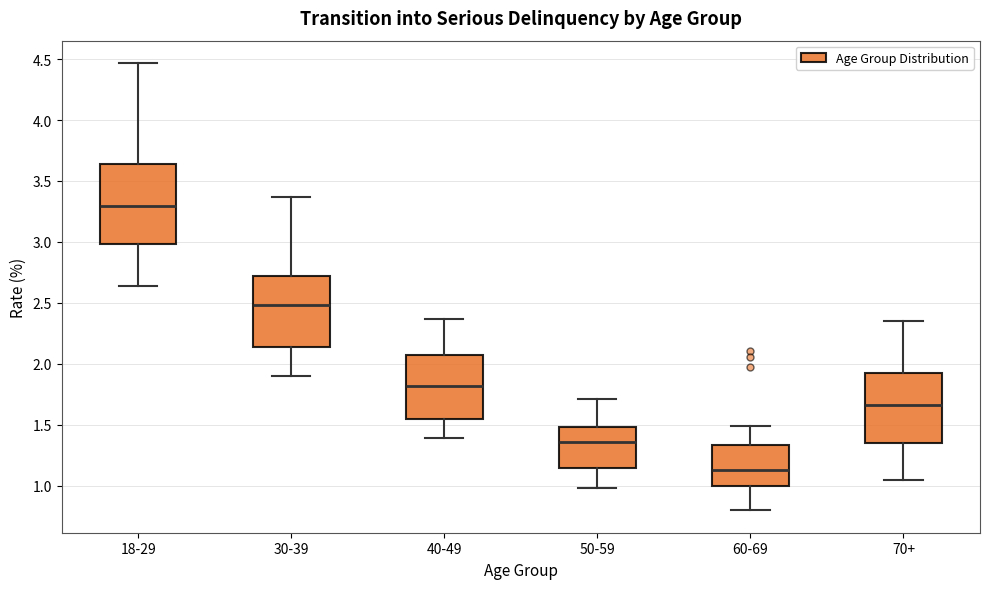

Reading left to right, read every box against the y-axis: the position of its median line, the range the box covers, and the ends of its whiskers. The values are not printed on the chart, so give them approximately, as read against the axis.

18-29: median 3.30, box 3.00 to 3.65, whiskers 2.65 to 4.45
30-39: median 2.50, box 2.15 to 2.70, whiskers 1.90 to 3.35
40-49: median 1.80, box 1.55 to 2.05, whiskers 1.40 to 2.35
50-59: median 1.35, box 1.15 to 1.50, whiskers 1.00 to 1.70
60-69: median 1.15, box 1.00 to 1.35, whiskers 0.80 to 1.50
70+: median 1.65, box 1.35 to 1.95, whiskers 1.05 to 2.35